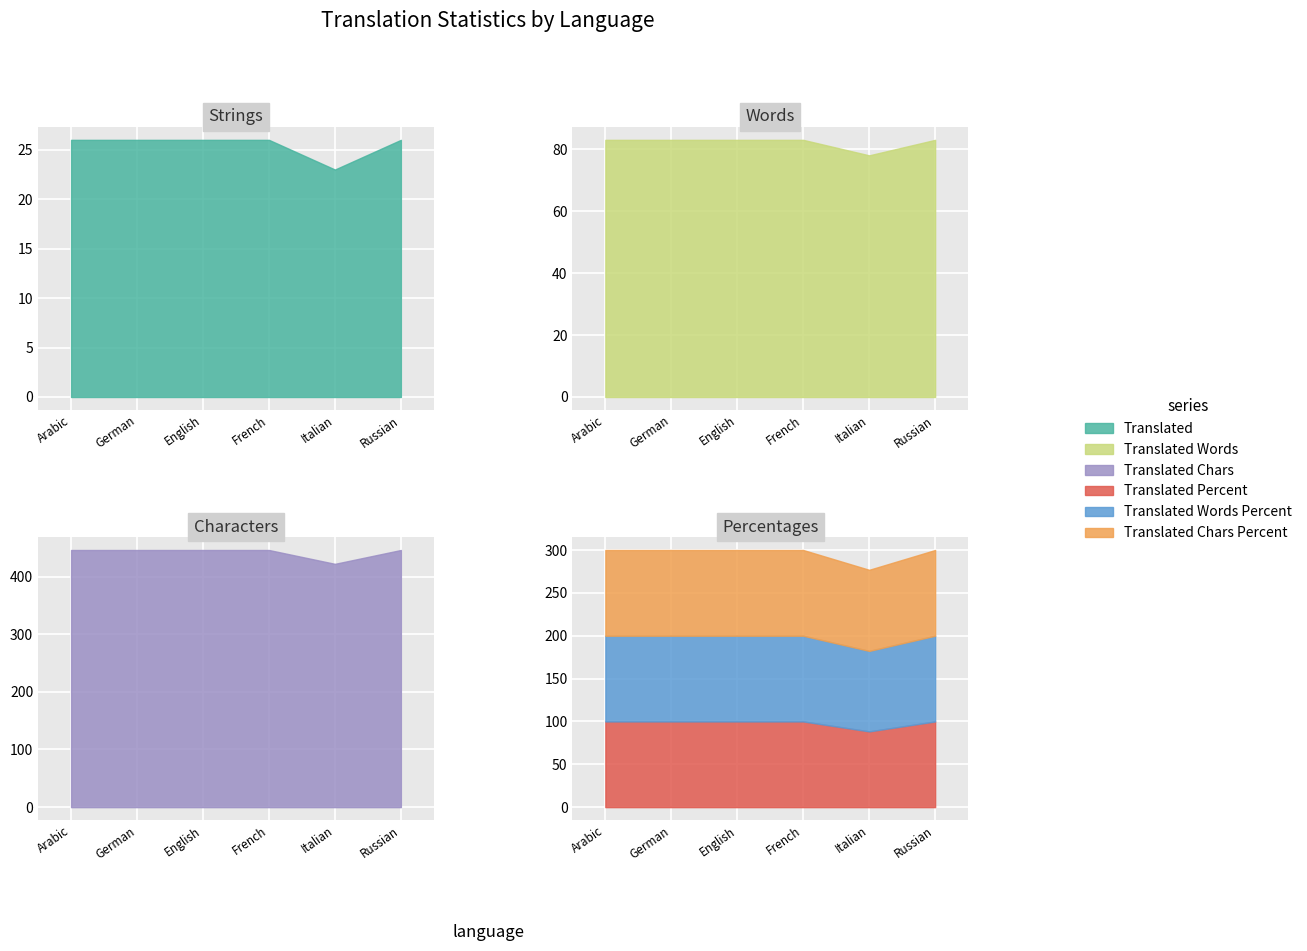

Which label corresponds to the largest value in the chart?

Arabic